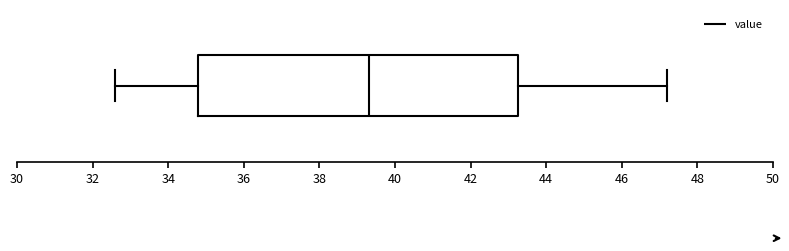

Read this box plot against the x-axis: the position of the median line, the range covered by the box, and the ends of both whiskers. The values are not printed on the chart, so give them approximately, as read against the axis.

median 39.4, box 34.8 to 43.2, whiskers 32.6 to 47.2